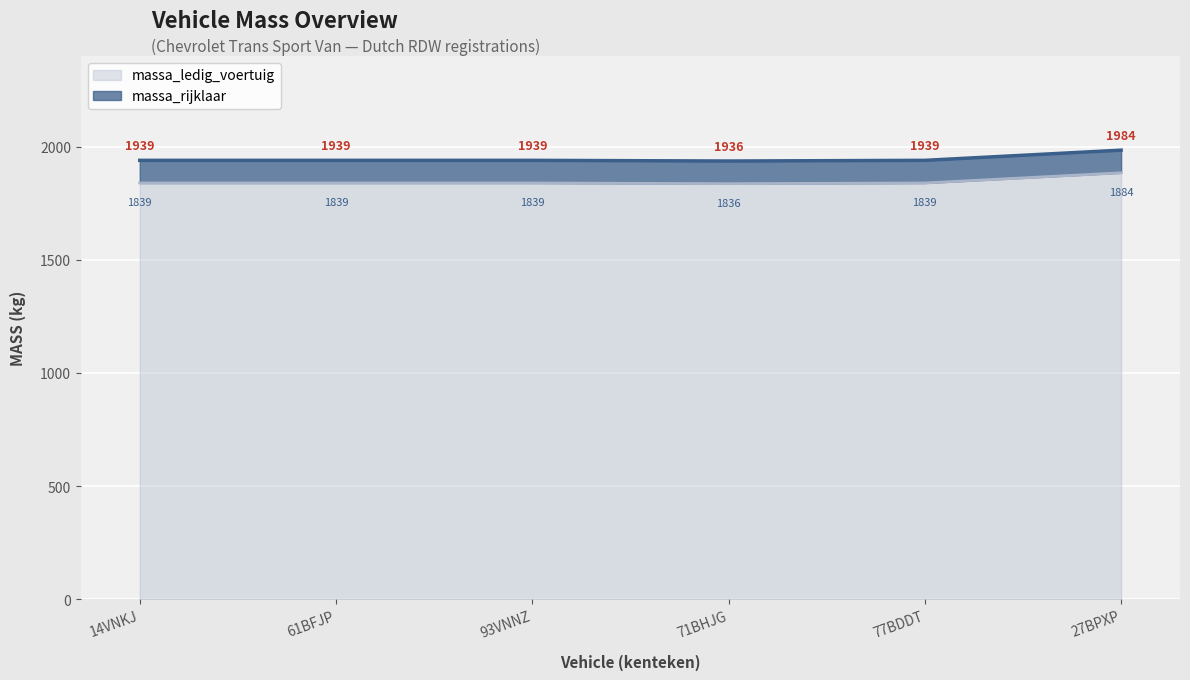

The value of massa_rijklaar at 77BDDT is 1939. True or false?

True